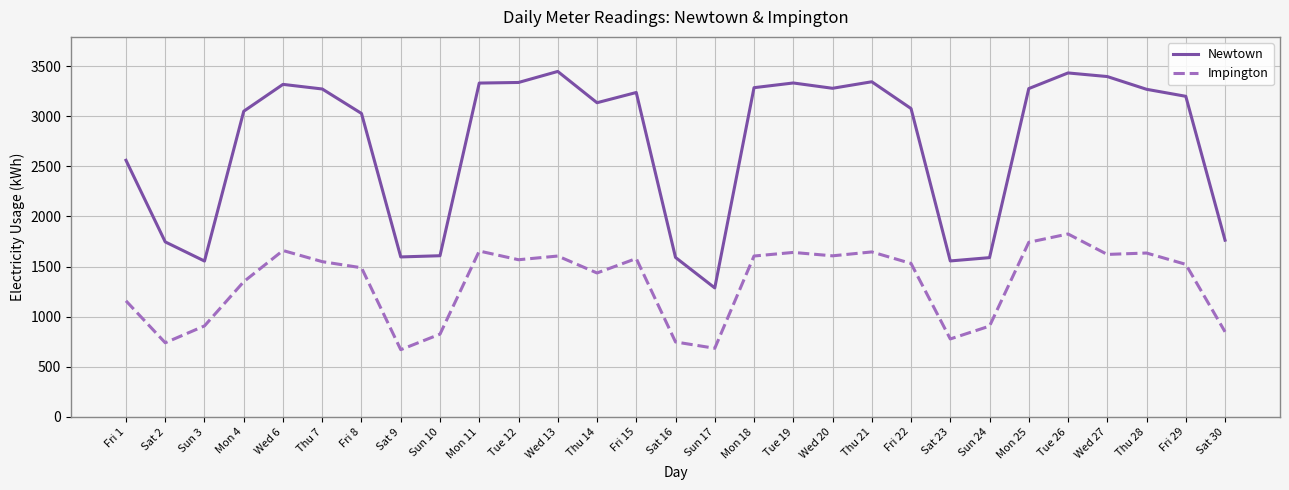

List the series in order of their overall mean, highest first.

Newtown, Impington